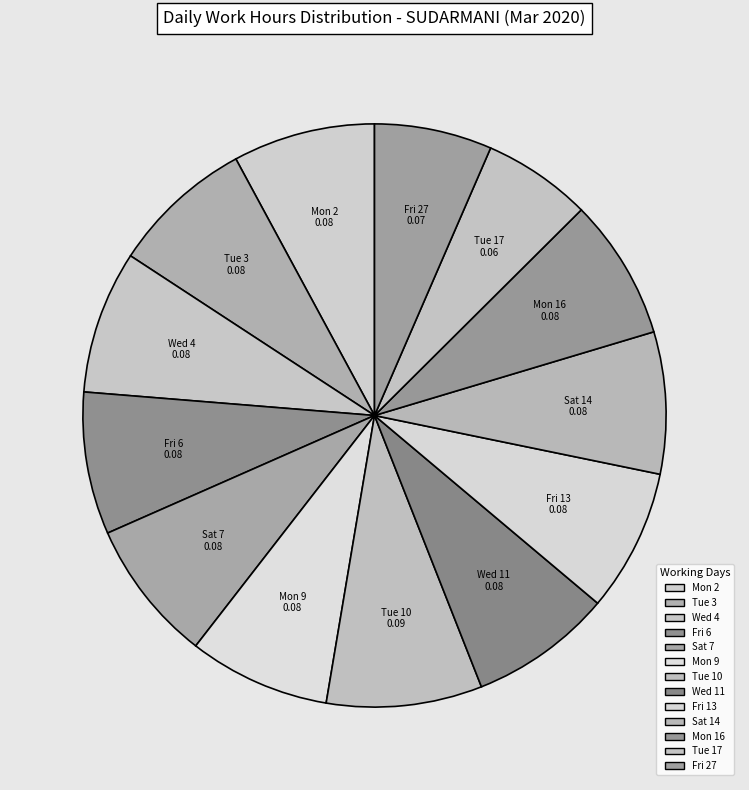

Is there a majority slice in this chart?

No